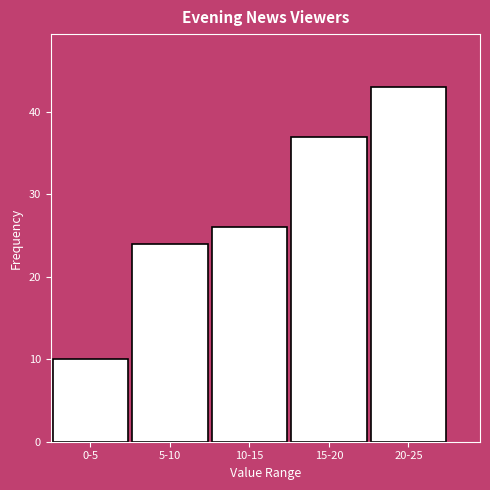

Reading right to left, transcribe all the data shown in this chart.

20-25=43	15-20=37	10-15=26	5-10=24	0-5=10